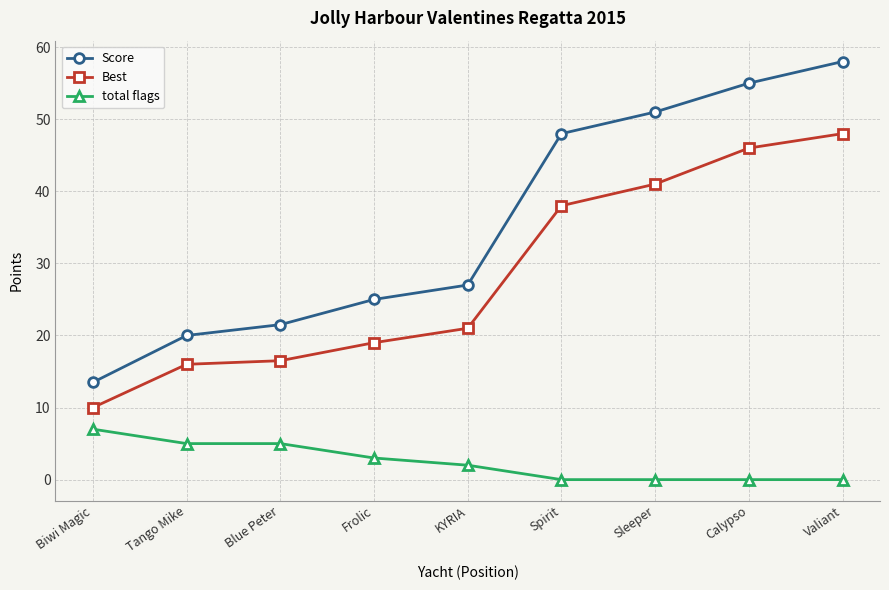

True or false: Score has more than 1 interior local peaks.

False